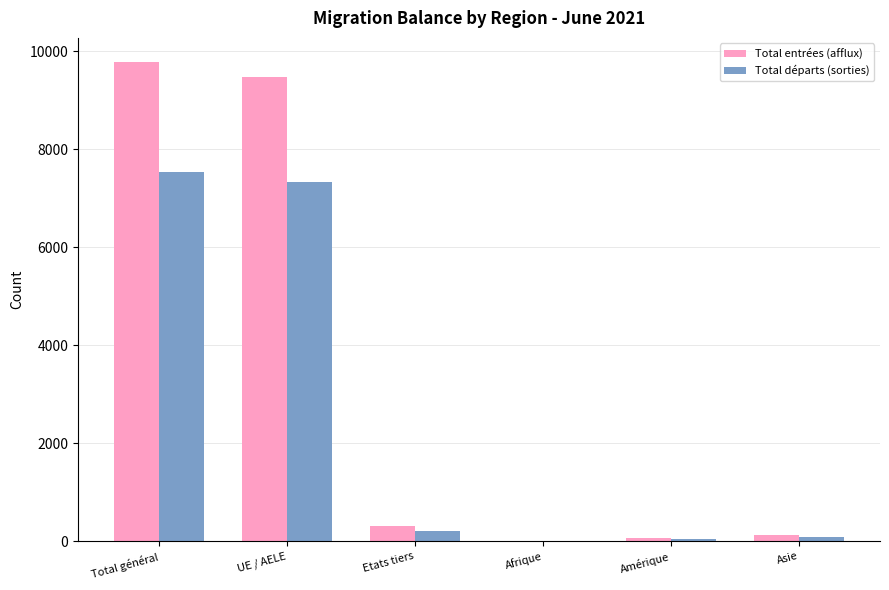

What are all the series names shown in the legend?

Total entrées (afflux), Total départs (sorties)